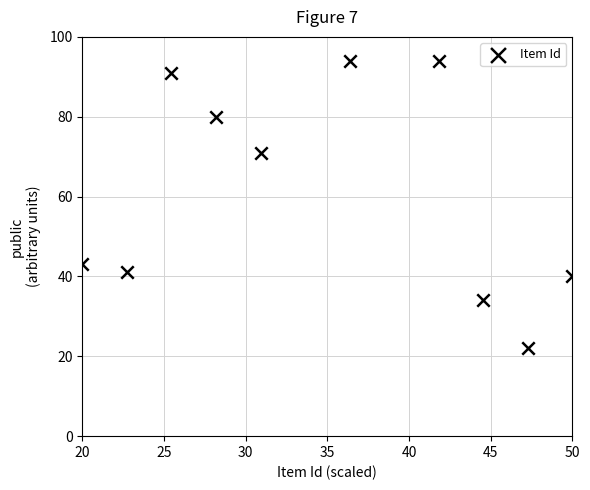

What is the average Y value?

61